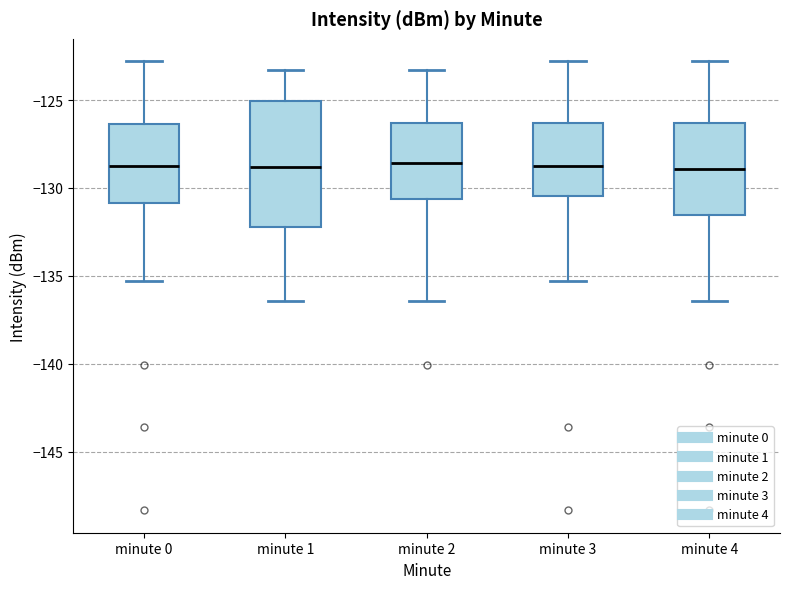

Comparing the boxes themselves (not the whiskers), which one is the tallest?

minute 1